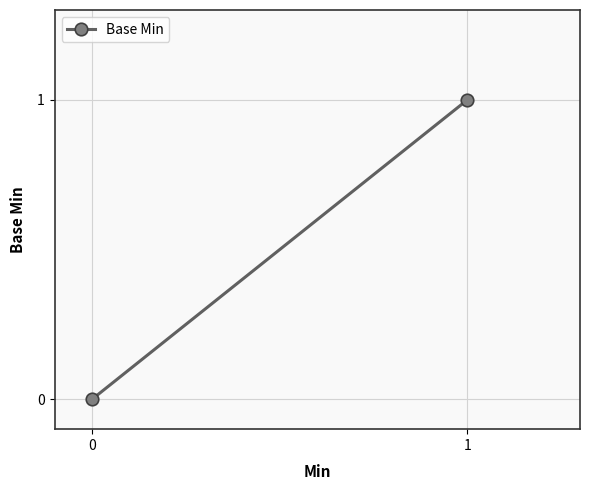

Is this an area chart (filled region under the line)?

No